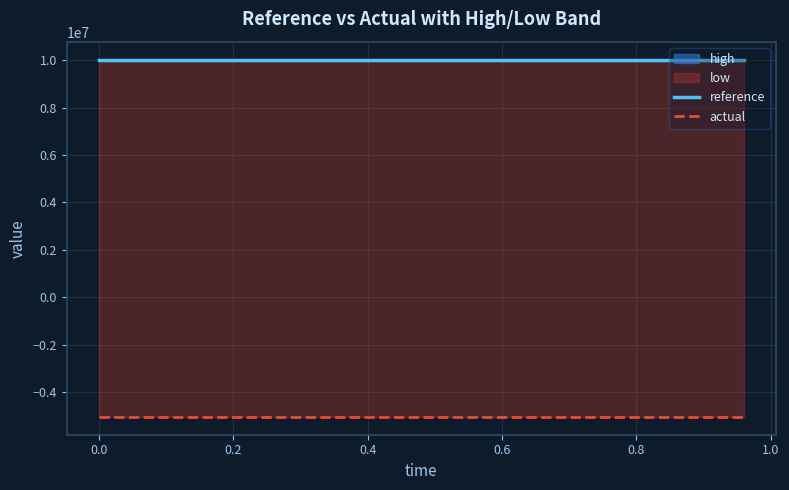

Reading right to left, extract all data points from this chart.

reference: 10000000.0	10000000.0	10000000.0	10000000.0	10000000.0	10000000.0	10000000.0	10000000.0	10000000.0	10000000.0	10000000.0	10000000.0	10000000.0
actual: -5047371.7	-5047371.7	-5047371.7	-5047371.7	-5047371.7	-5047371.7	-5047371.7	-5047371.7	-5047371.7	-5047371.7	-5047371.7	-5047371.7	-5047371.7